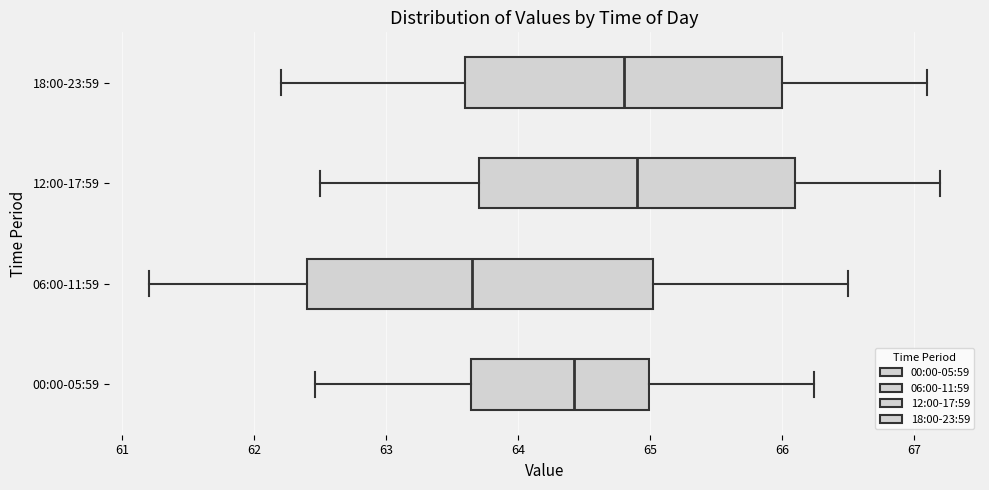

Which box is the widest, from its left edge to its right edge?

06:00-11:59